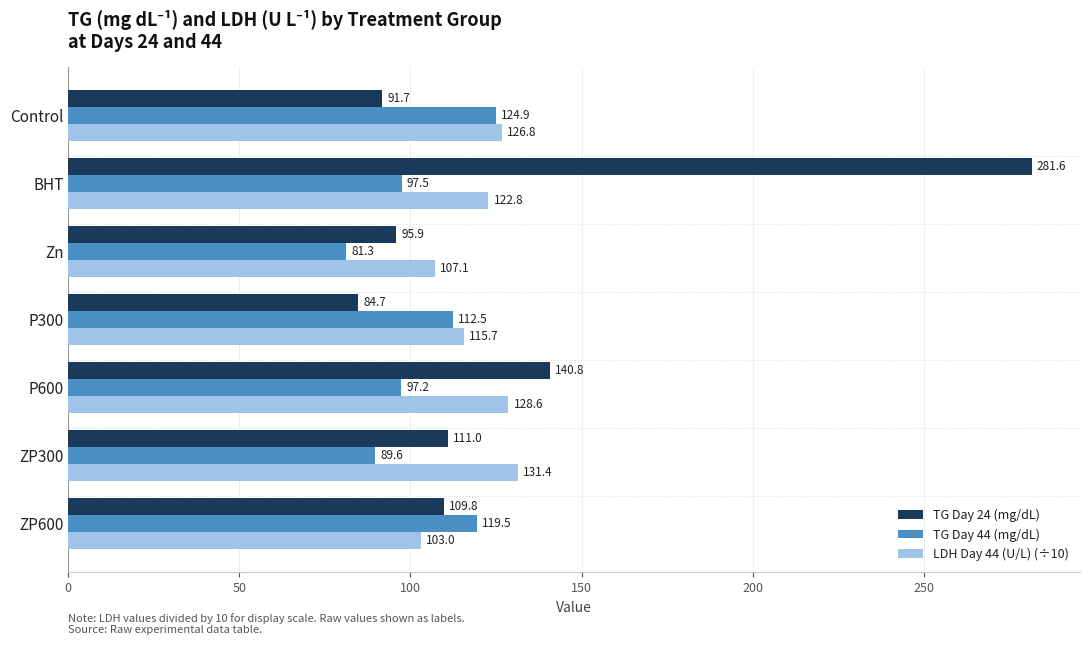

Which series changed the most between P300 and ZP600?

TG Day 24 (mg/dL)